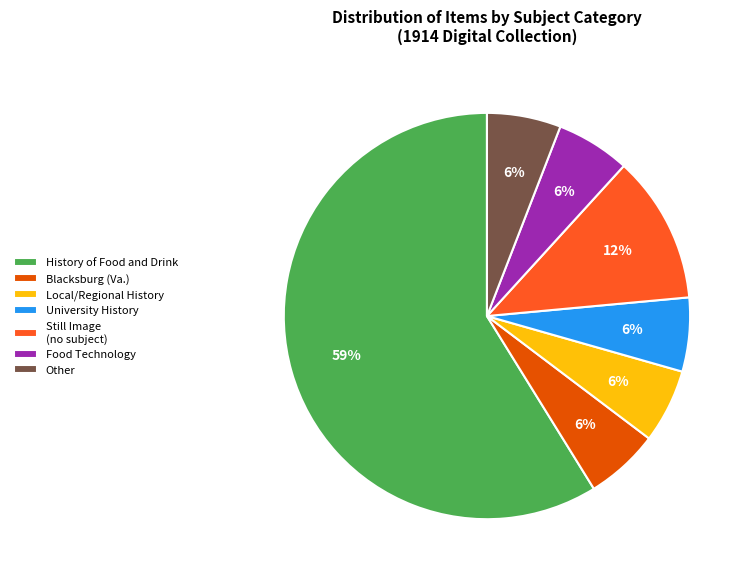

True or false: University History accounts for 6% of the total.

True